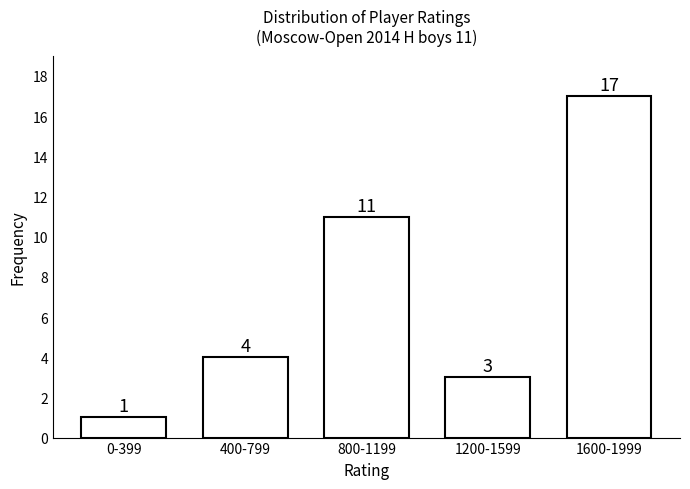

Reading left to right, transcribe all the data shown in this chart.

0-399=1	400-799=4	800-1199=11	1200-1599=3	1600-1999=17